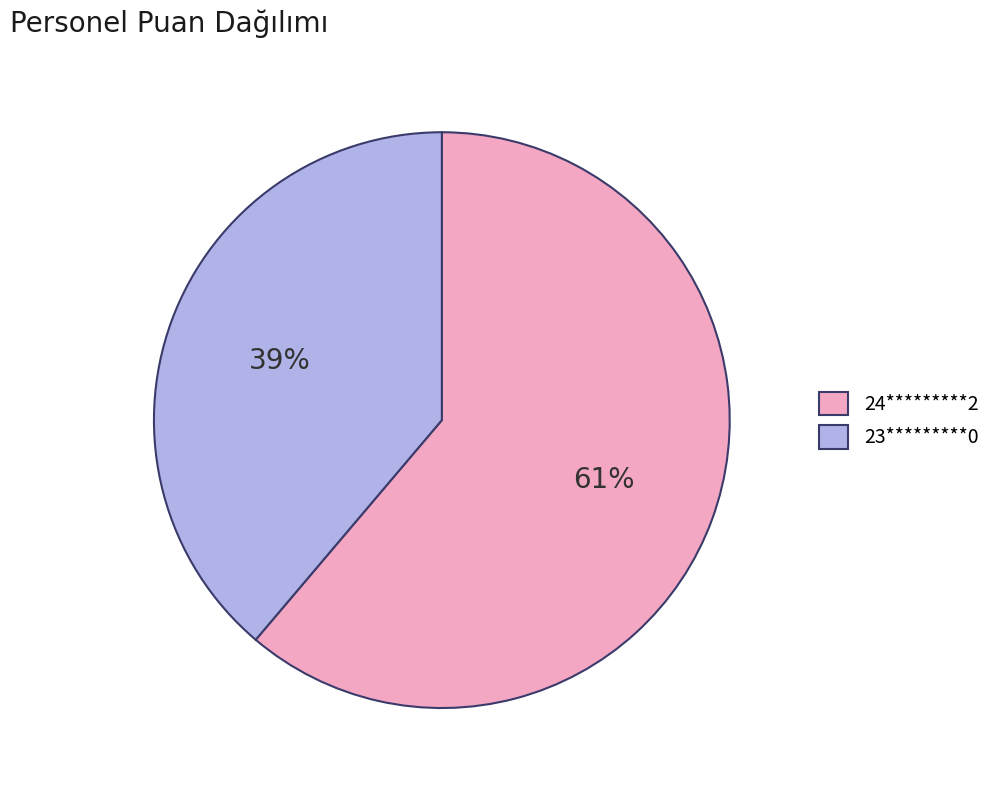

Does any single category account for the majority?

Yes